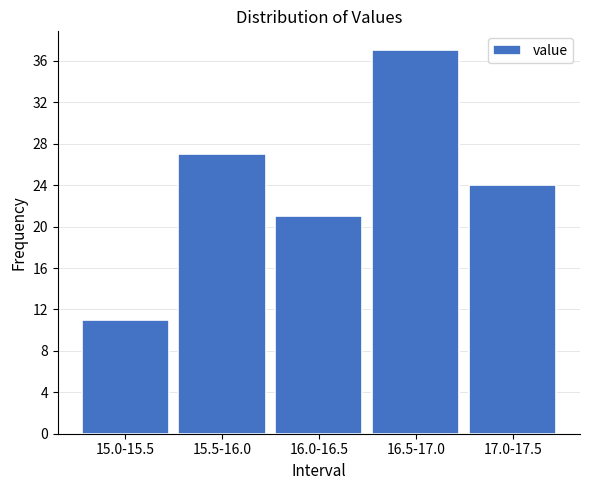

Reading left to right, list all the values displayed in this chart.

15.0-15.5=11	15.5-16.0=27	16.0-16.5=21	16.5-17.0=37	17.0-17.5=24